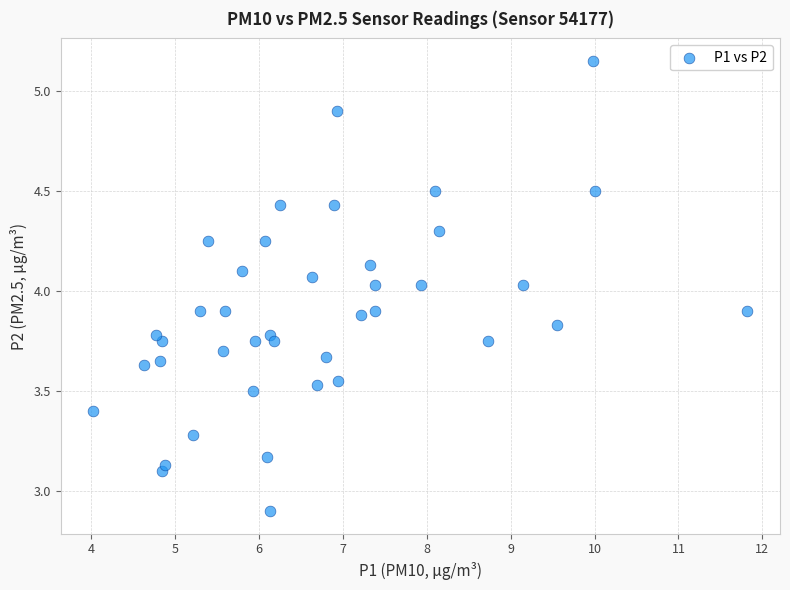

What is the range of X values (max minus min)?

7.8